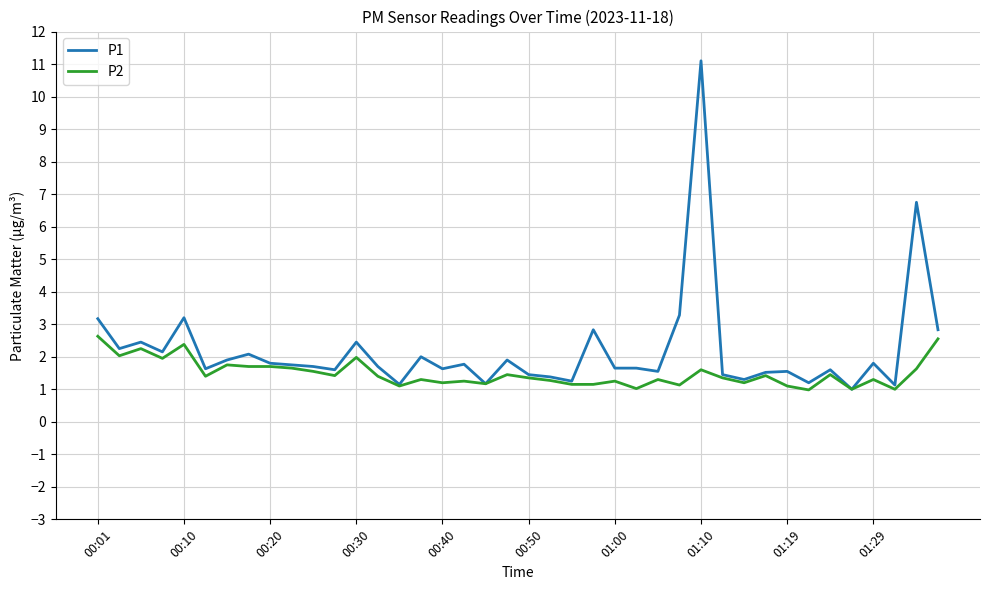

Which series has the largest range (max minus min)?

P1